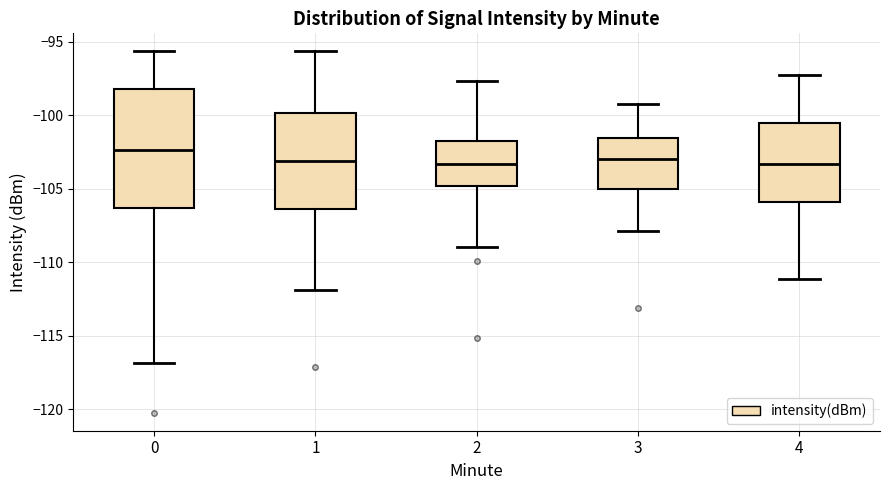

Reading left to right, read every box against the y-axis: the position of its median line, the range the box covers, and the ends of its whiskers. The values are not printed on the chart, so give them approximately, as read against the axis.

0: median -102.5, box -106.5 to -98.0, whiskers -117.0 to -95.5
1: median -103.0, box -106.5 to -100.0, whiskers -112.0 to -95.5
2: median -103.5, box -105.0 to -102.0, whiskers -109.0 to -97.5
3: median -103.0, box -105.0 to -101.5, whiskers -108.0 to -99.0
4: median -103.5, box -106.0 to -100.5, whiskers -111.0 to -97.0